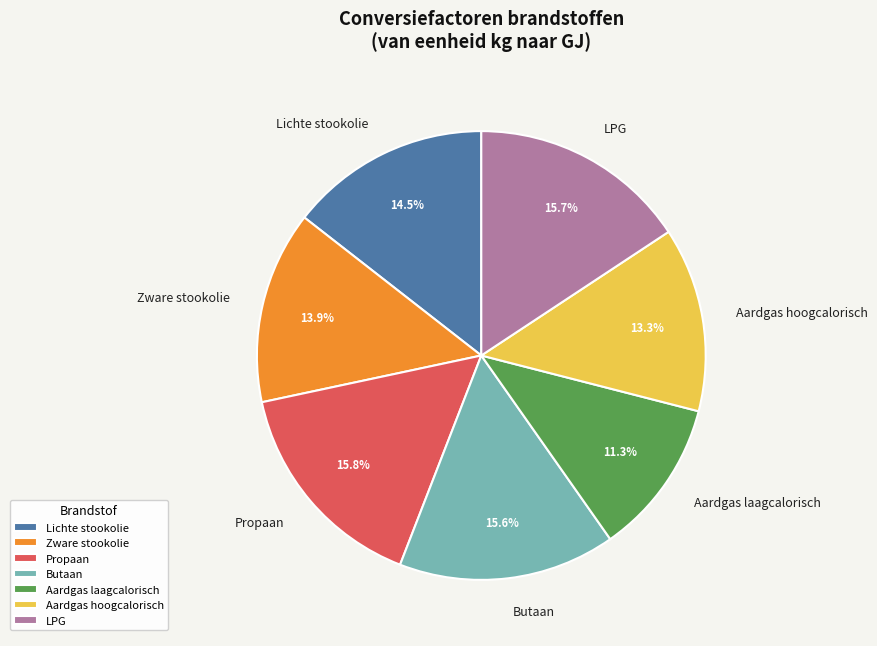

To the nearest percent, what portion does Aardgas hoogcalorisch represent?

13%